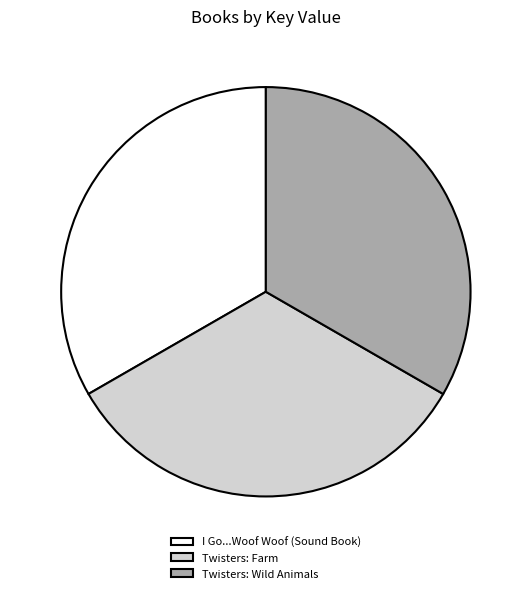

Is it true that Twisters: Farm is 21% of the pie?

False